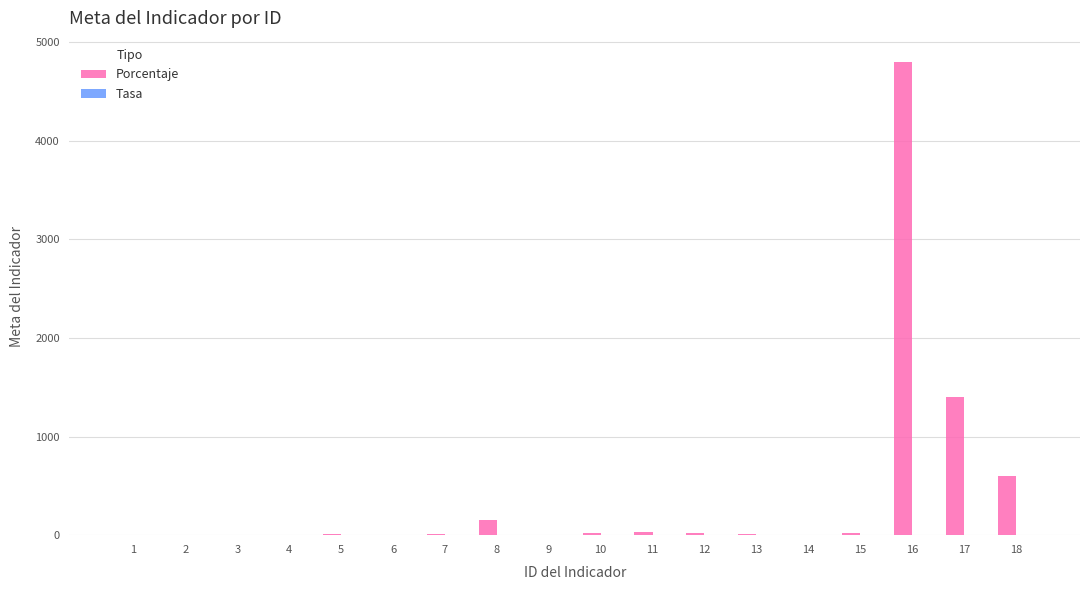

What is the sum of all Porcentaje values?

7091